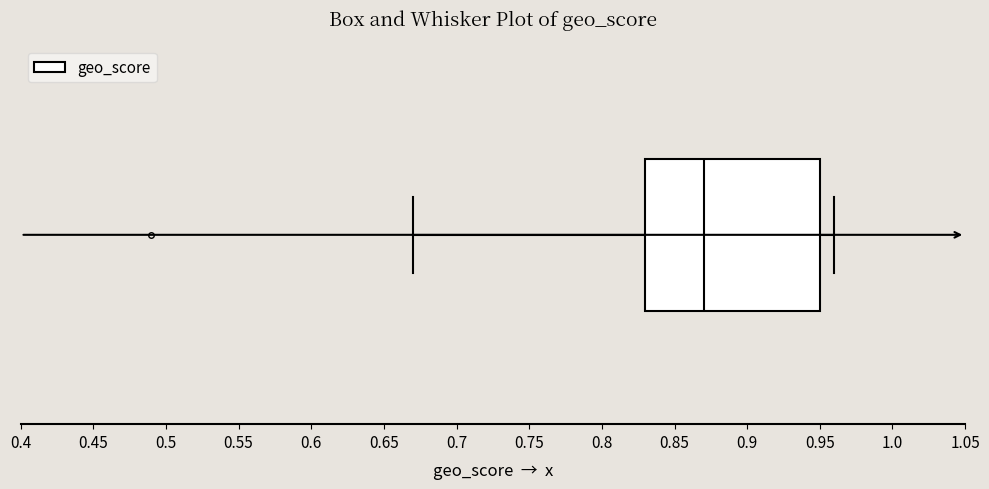

Transcribe this box plot: give where the median line is, the range the box spans, and where the two whiskers end, as read against the x-axis. The values are not printed on the chart, so give them approximately, as read against the axis.

median 0.87, box 0.83 to 0.95, whiskers 0.67 to 0.96